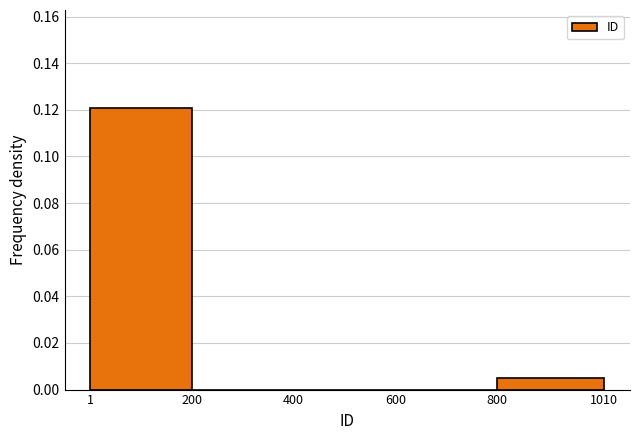

Reading left to right, transcribe this chart: for each bar, give the range it covers on the x-axis and its height. The values are not printed on the chart, so give them approximately, as read against the axis.

1 to 200: 0.120
200 to 400: 0
400 to 600: 0
600 to 800: 0
800 to 1010: 0.004